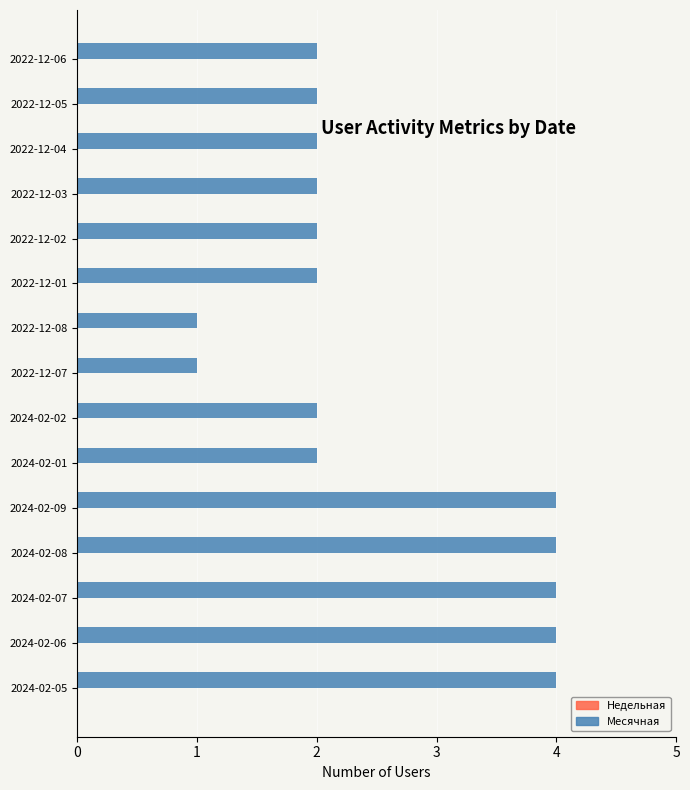

Does the chart contain any negative values?

No